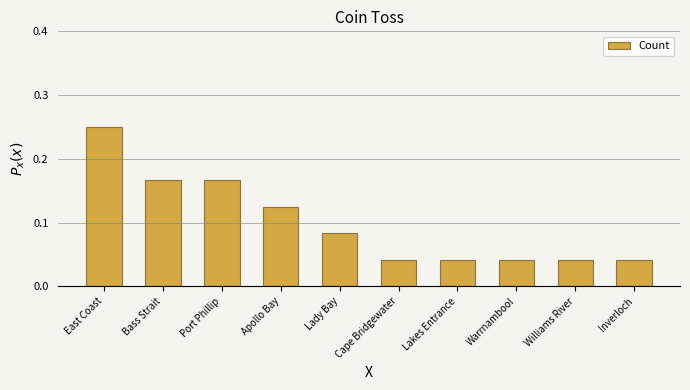

What is the sum of the values at Inverloch and East Coast?

0.3